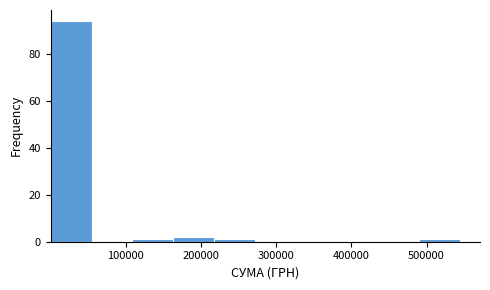

Which range on the x-axis has the tallest bar?

0 to 50000